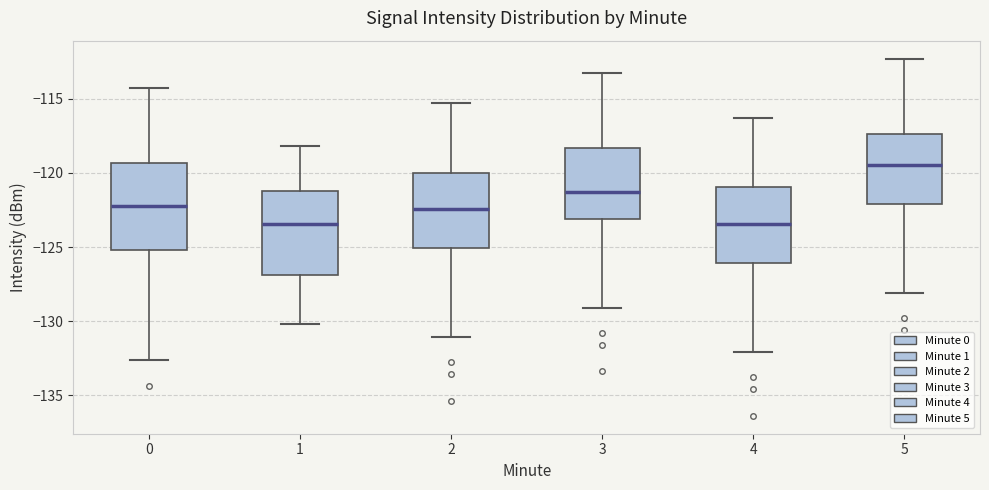

Where does the lower whisker of the box at x = 3 end on the y-axis? The values are not printed on the chart, so give them approximately, as read against the axis.

-129.0